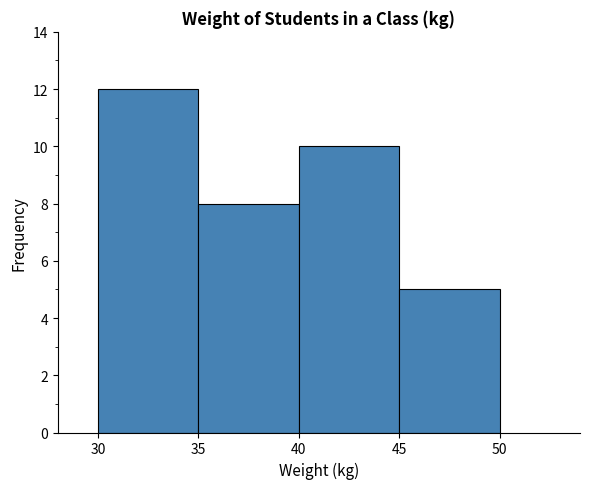

Reading left to right, transcribe this chart: for each bar, give the range it covers on the x-axis and its height. The values are not printed on the chart, so give them approximately, as read against the axis.

30 to 35: 12
35 to 40: 8
40 to 45: 10
45 to 50: 5